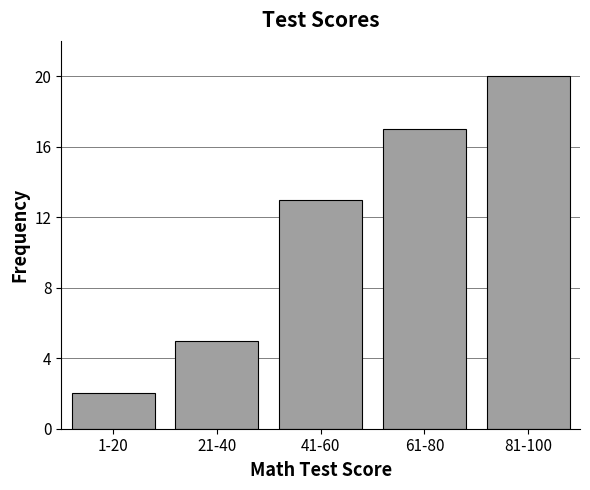

Reading left to right, transcribe all the data shown in this chart.

1-20=2	21-40=5	41-60=13	61-80=17	81-100=20